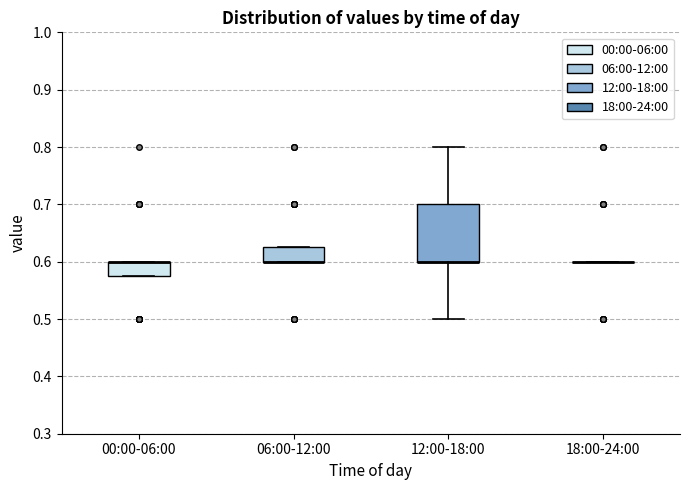

Reading left to right, transcribe this box plot: for each box, give where its median line is, the range the box spans, and where its two whiskers end, as read against the y-axis. The values are not printed on the chart, so give them approximately, as read against the axis.

00:00-06:00: median 0.60 (drawn on the box's upper edge), box 0.58 to 0.60, whiskers 0.58 to 0.60
06:00-12:00: median 0.60 (drawn on the box's lower edge), box 0.60 to 0.63, whiskers 0.60 to 0.63
12:00-18:00: median 0.60 (drawn on the box's lower edge), box 0.60 to 0.70, whiskers 0.50 to 0.80
18:00-24:00: box collapsed to a line at 0.60, whiskers 0.60 to 0.60